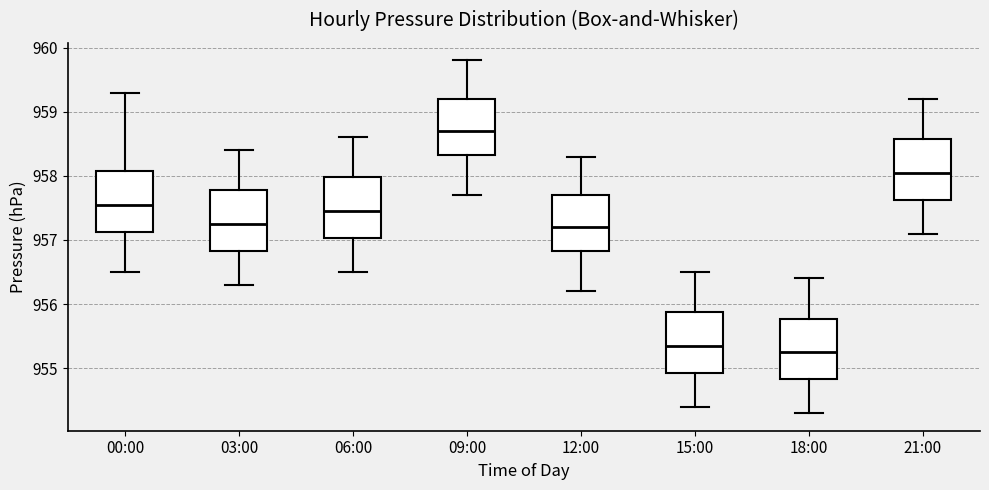

Reading left to right, transcribe this box plot: for each box, give where its median line is, the range the box spans, and where its two whiskers end, as read against the y-axis. The values are not printed on the chart, so give them approximately, as read against the axis.

00:00: median 957.6, box 957.1 to 958.1, whiskers 956.5 to 959.3
03:00: median 957.3, box 956.8 to 957.8, whiskers 956.3 to 958.4
06:00: median 957.5, box 957.0 to 958.0, whiskers 956.5 to 958.6
09:00: median 958.7, box 958.3 to 959.2, whiskers 957.7 to 959.8
12:00: median 957.2, box 956.8 to 957.7, whiskers 956.2 to 958.3
15:00: median 955.4, box 954.9 to 955.9, whiskers 954.4 to 956.5
18:00: median 955.3, box 954.8 to 955.8, whiskers 954.3 to 956.4
21:00: median 958.1, box 957.6 to 958.6, whiskers 957.1 to 959.2